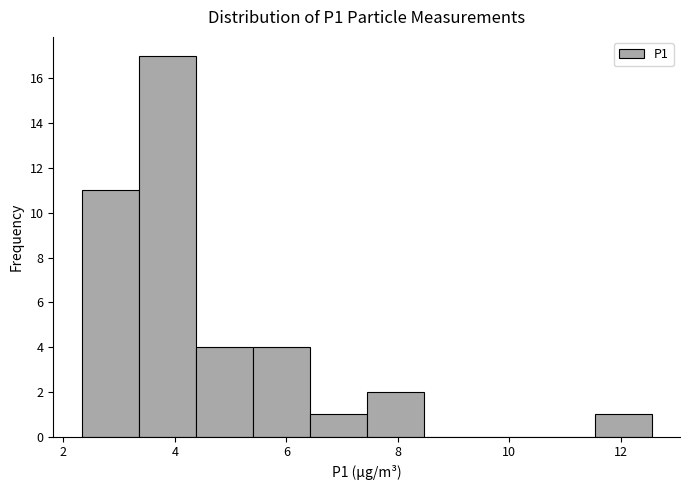

Reading left to right, list every bar in this chart as the range it spans on the x-axis followed by its height. Neither the bar edges nor the heights are printed on the chart, so give them approximately, as read against the axes.

2.4 to 3.4: 11
3.4 to 4.4: 17
4.4 to 5.4: 4
5.4 to 6.4: 4
6.4 to 7.4: 1
7.4 to 8.4: 2
8.4 to 9.4: 0
9.4 to 10.6: 0
10.6 to 11.6: 0
11.6 to 12.6: 1